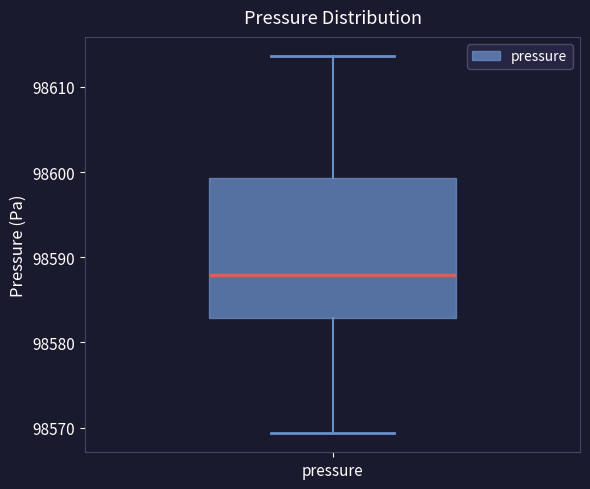

Read this box plot against the y-axis: the position of the median line, the range covered by the box, and the ends of both whiskers. The values are not printed on the chart, so give them approximately, as read against the axis.

median 98588, box 98583 to 98599, whiskers 98569 to 98614